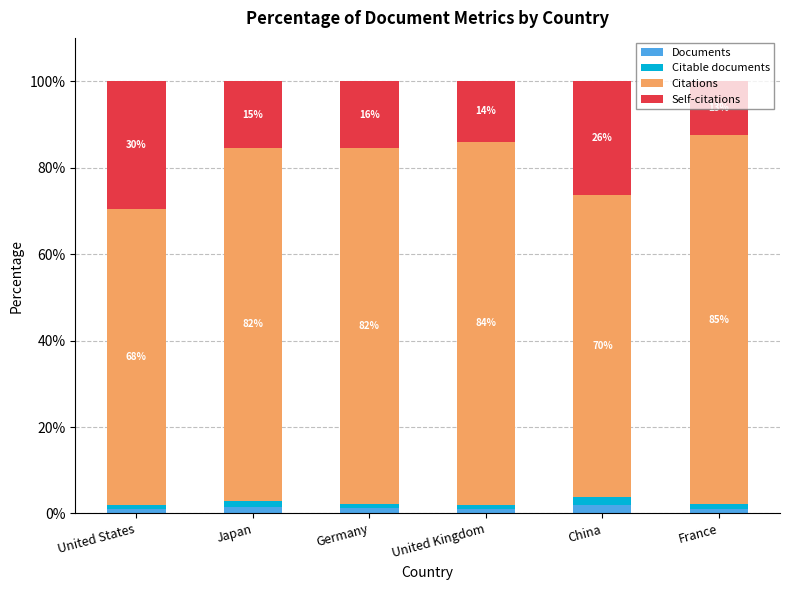

What is the total value across all series at United States?

100.0